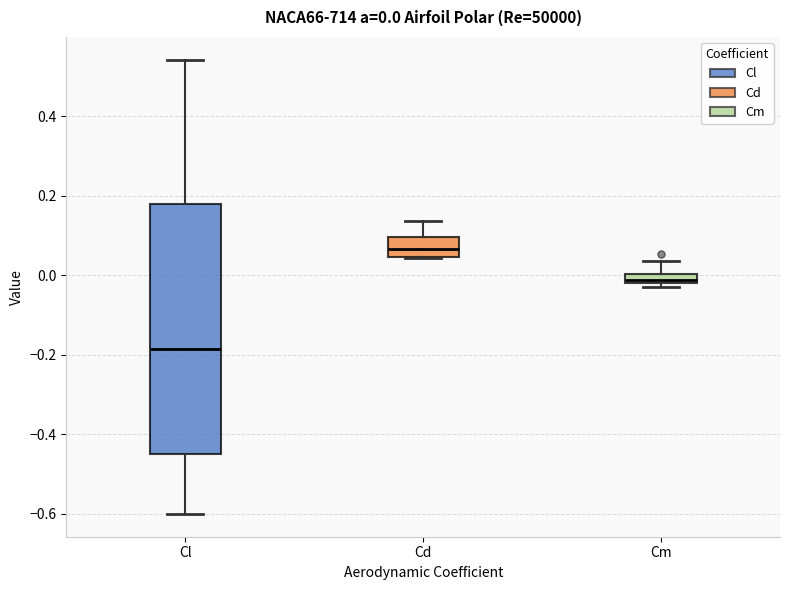

Which box has the highest median line?

Cd